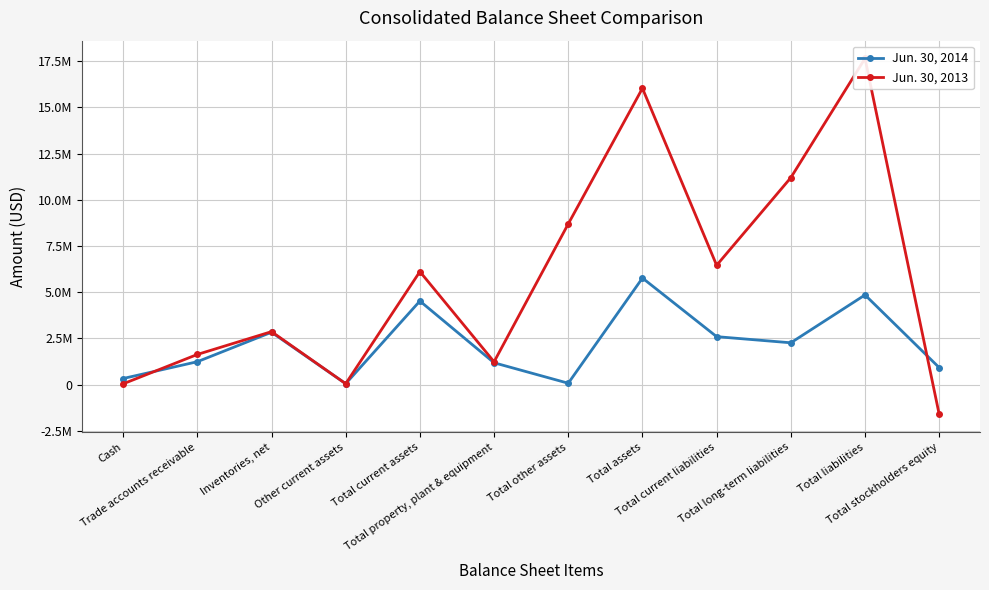

At which category does Jun. 30, 2013 reach its first local valley?

Other current assets